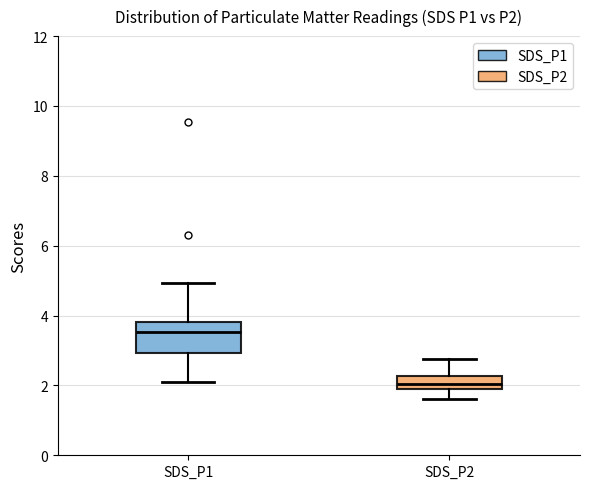

Where is the lower edge of the box for SDS_P2 on the y-axis? The values are not printed on the chart, so give them approximately, as read against the axis.

2.0